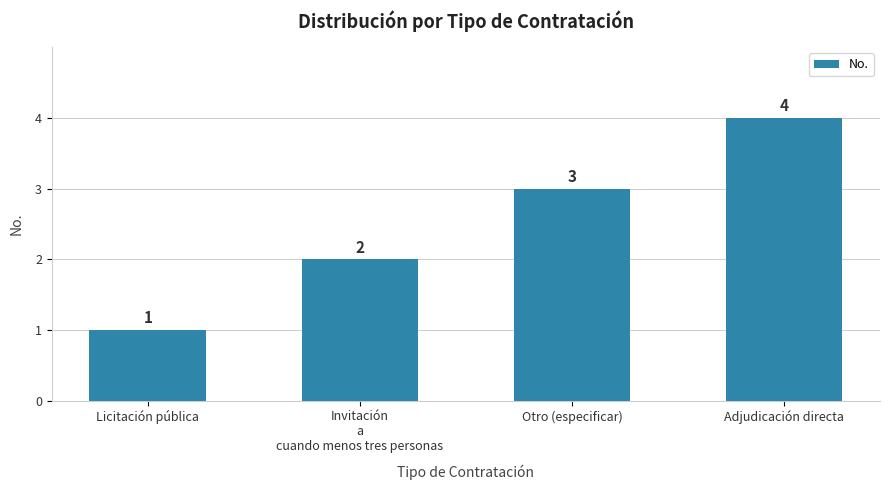

Does the chart contain stacked bars?

No